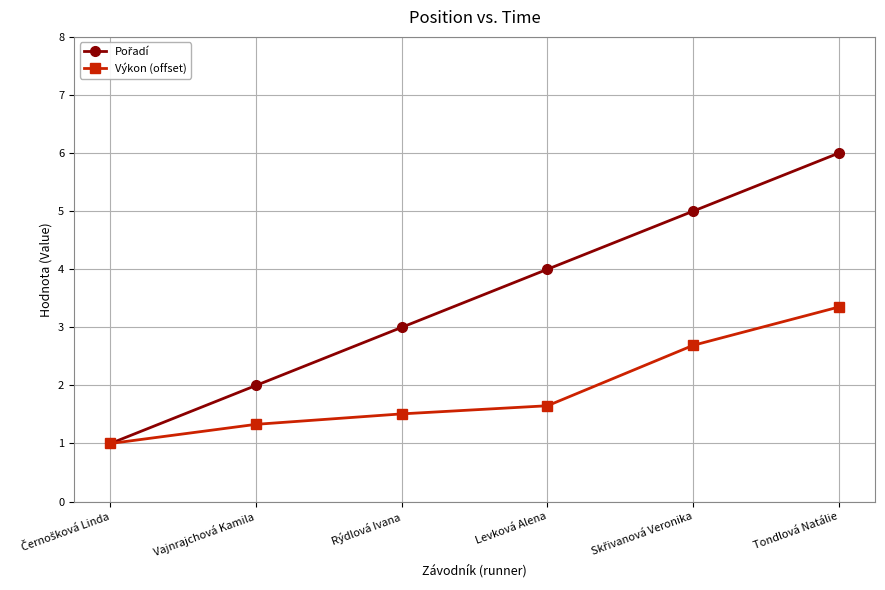

The Výkon (offset) series shows 0.6 at Levková Alena. True or false?

False